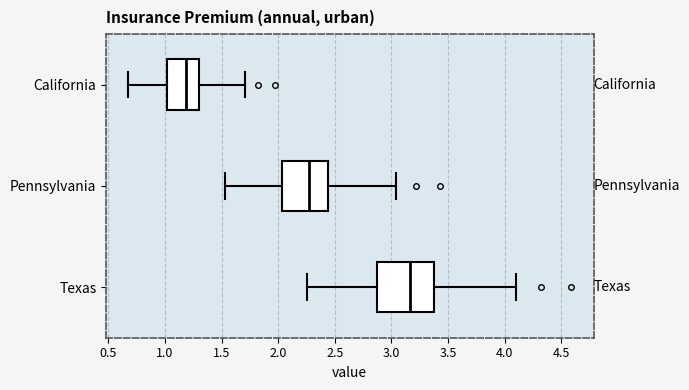

Reading bottom to top, transcribe this box plot: for each box, give where its median line is, the range the box spans, and where its two whiskers end, as read against the x-axis. The values are not printed on the chart, so give them approximately, as read against the axis.

Texas: median 3.15, box 2.90 to 3.40, whiskers 2.25 to 4.10
Pennsylvania: median 2.25, box 2.05 to 2.45, whiskers 1.55 to 3.05
California: median 1.20, box 1.00 to 1.30, whiskers 0.70 to 1.70